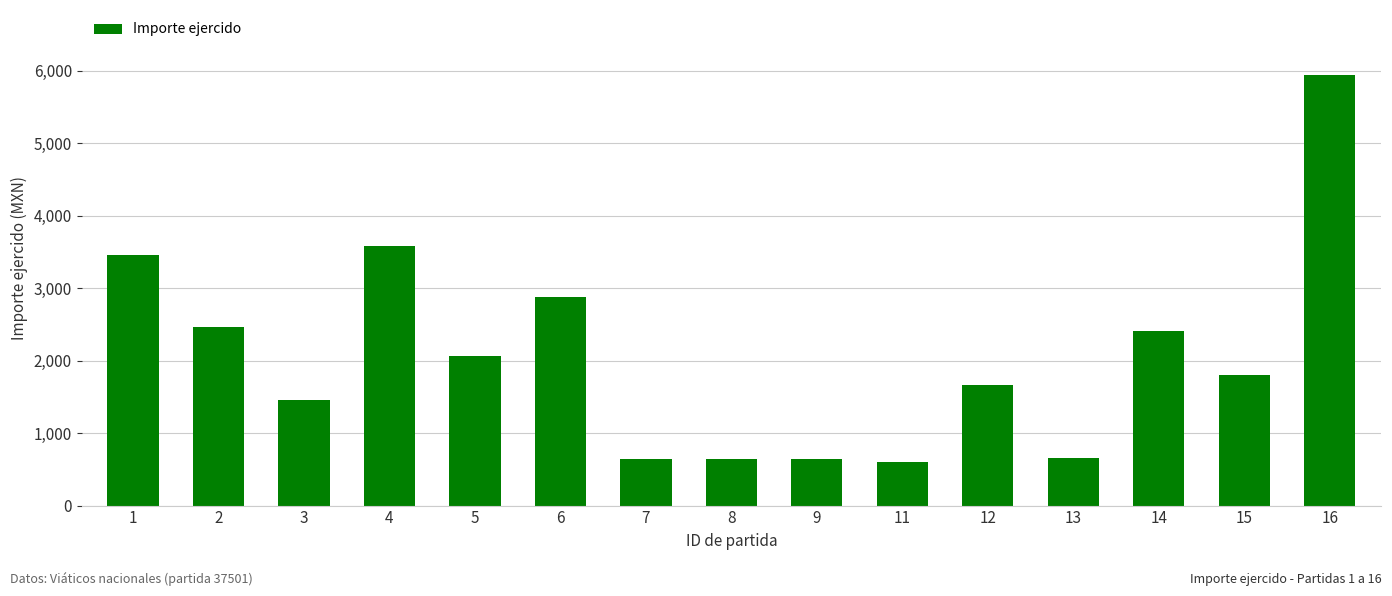

At which label does the data first exceed 1796?

1